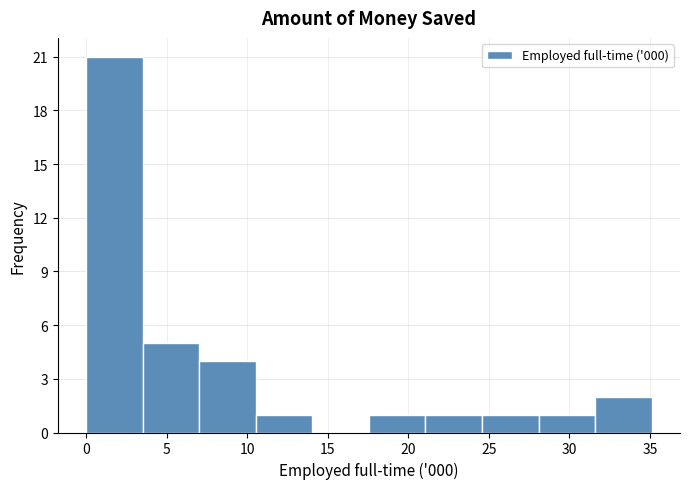

How tall is the bar that spans 3.5 to 7.0 on the x-axis? Neither the bar edges nor the heights are printed on the chart, so give them approximately, as read against the axes.

5